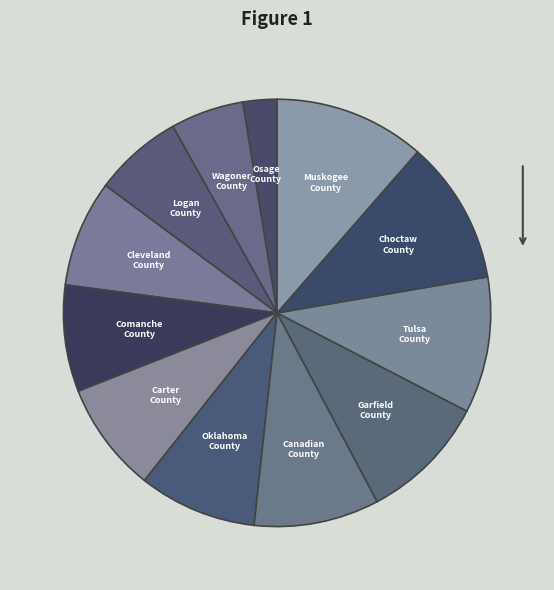

The Muskogee County slice represents 11% of the pie. True or false?

True